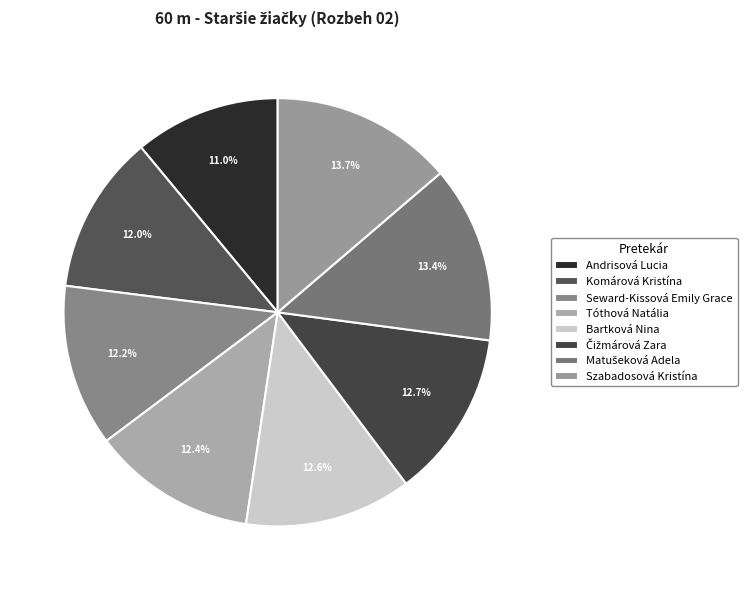

Rank the categories by value from highest to lowest.

Szabadosová Kristína, Matušeková Adela, Čižmárová Zara, Bartková Nina, Tóthová Natália, Seward-Kissová Emily Grace, Komárová Kristína, Andrisová Lucia